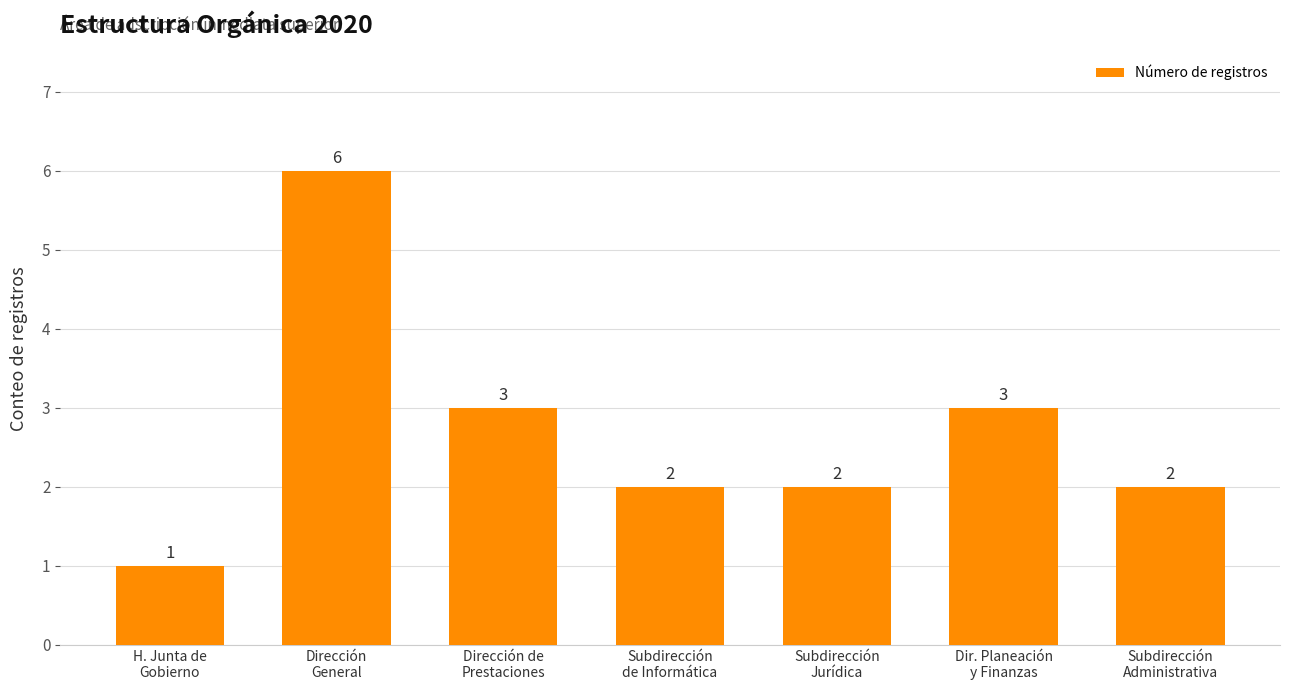

Which category has the lowest value across all series?

H. Junta de
Gobierno